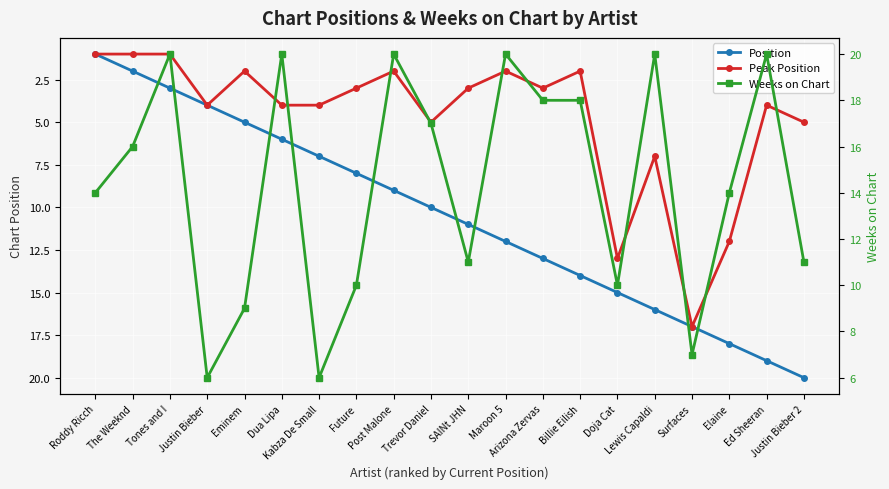

What is the minimum value for Peak Position?

1